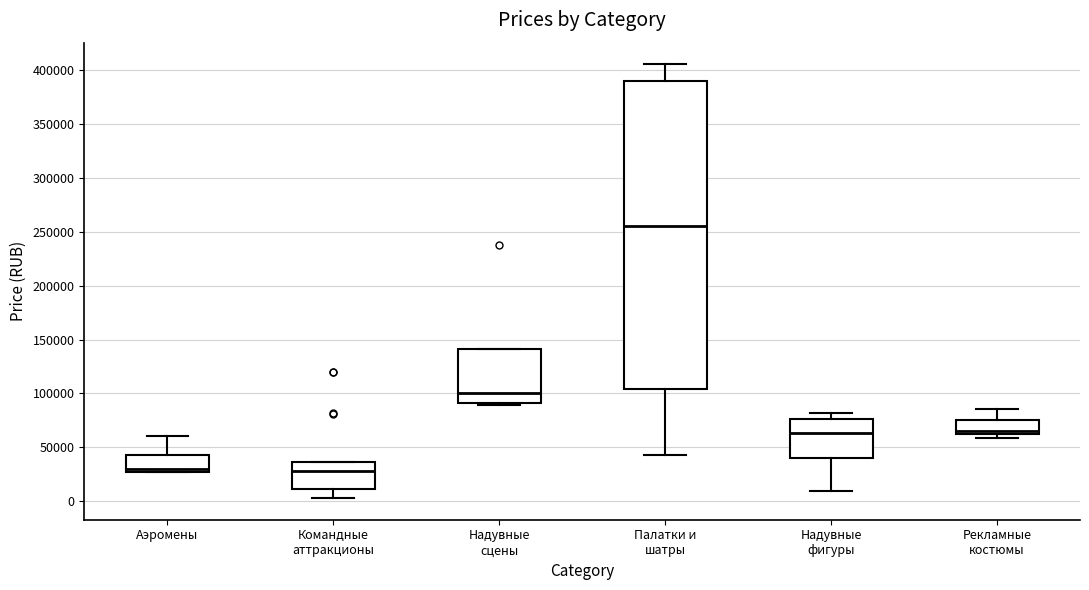

Which box has the highest median line?

Палатки и шатры